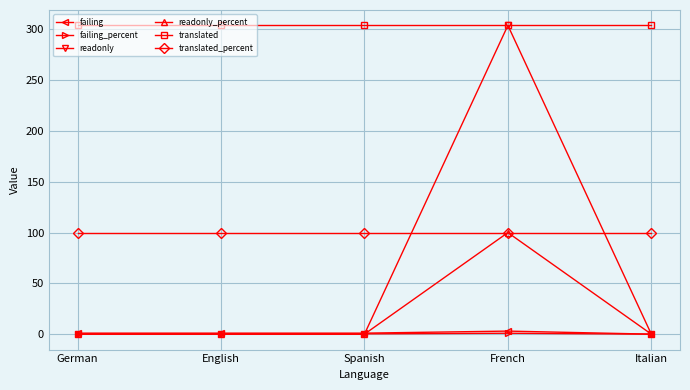

Is the value of failing_percent at German greater than the value of readonly_percent at French?

No